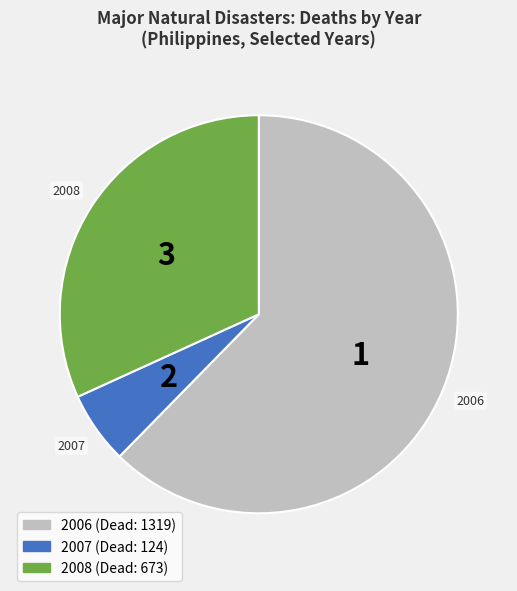

Is there a majority slice in this chart?

Yes